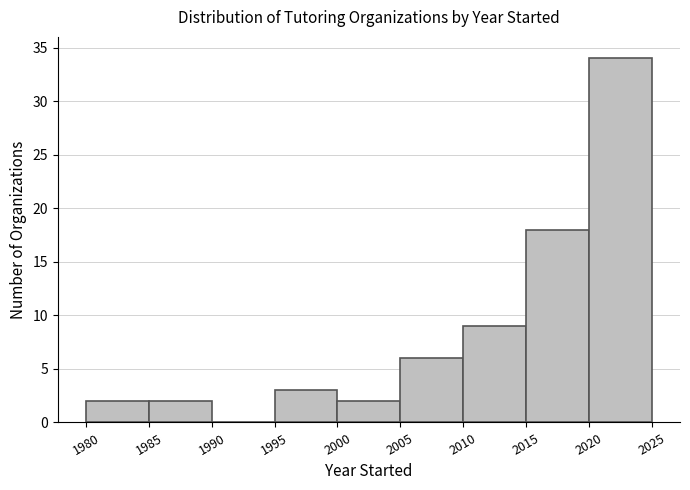

Reading left to right, list every bar in this chart as the range it spans on the x-axis followed by its height. The values are not printed on the chart, so give them approximately, as read against the axis.

1980 to 1985: 2
1985 to 1990: 2
1990 to 1995: 0
1995 to 2000: 3
2000 to 2005: 2
2005 to 2010: 6
2010 to 2015: 9
2015 to 2020: 18
2020 to 2025: 34